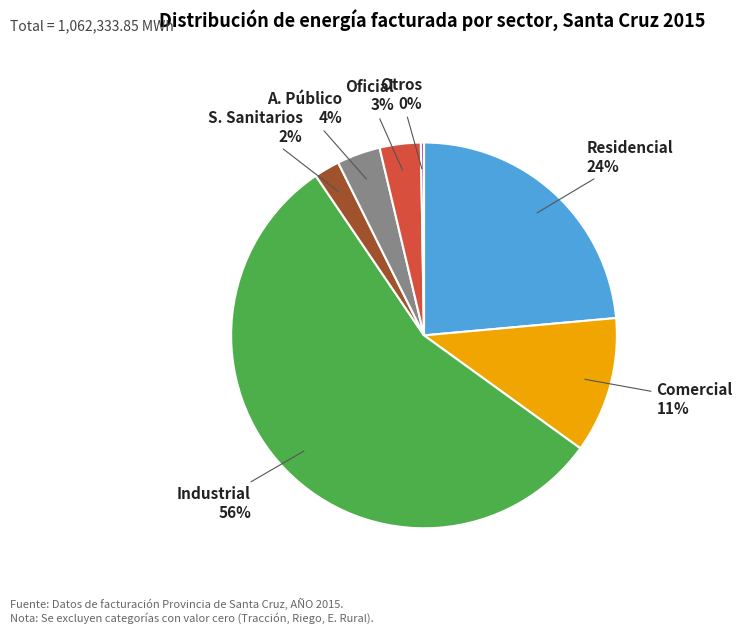

Does any single category account for the majority?

Yes